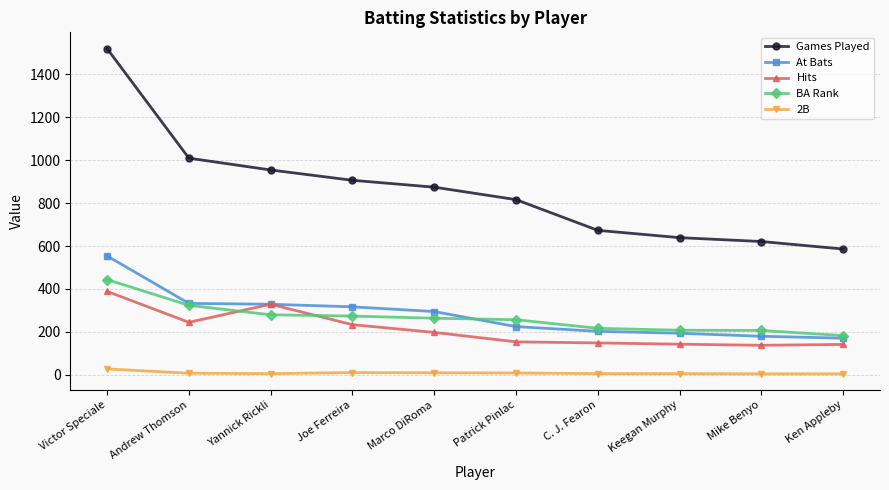

What is the value of the 2B point at the 10th from the left?

5